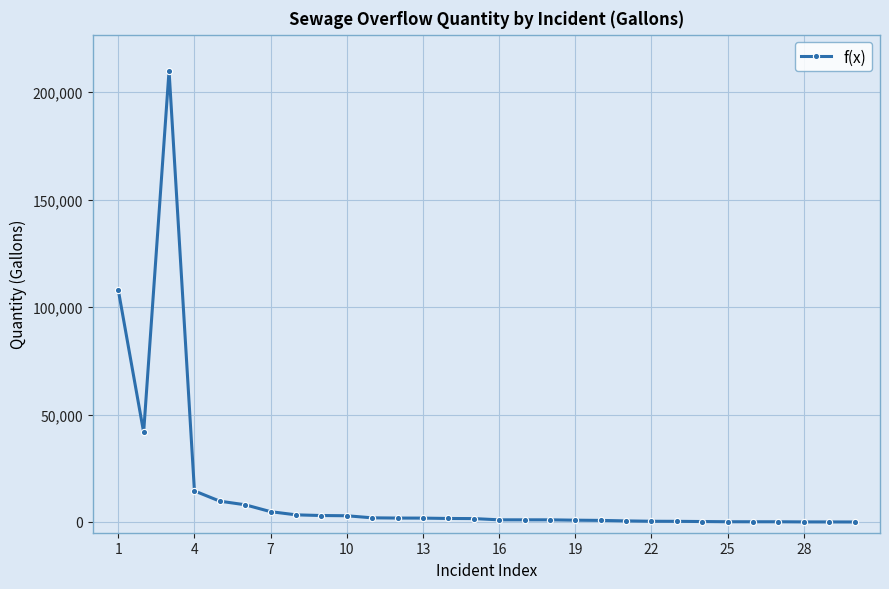

What is the difference between the maximum and minimum values?

210000